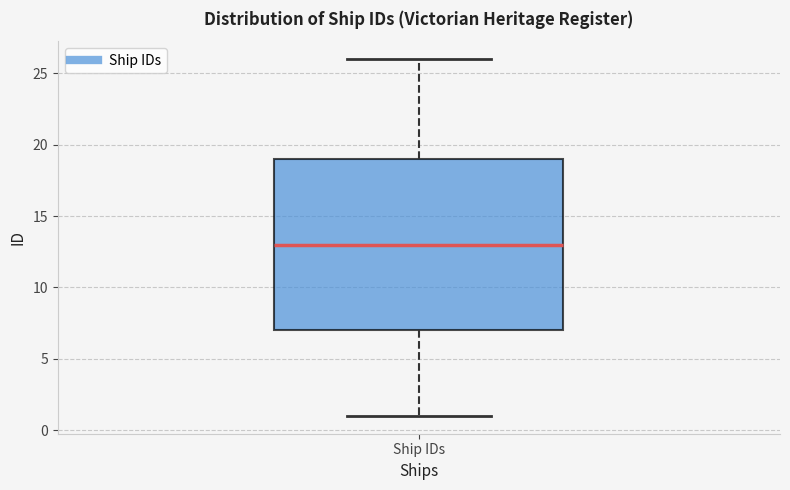

Read this box plot against the y-axis: the position of the median line, the range covered by the box, and the ends of both whiskers. The values are not printed on the chart, so give them approximately, as read against the axis.

median 13, box 7 to 19, whiskers 1 to 26